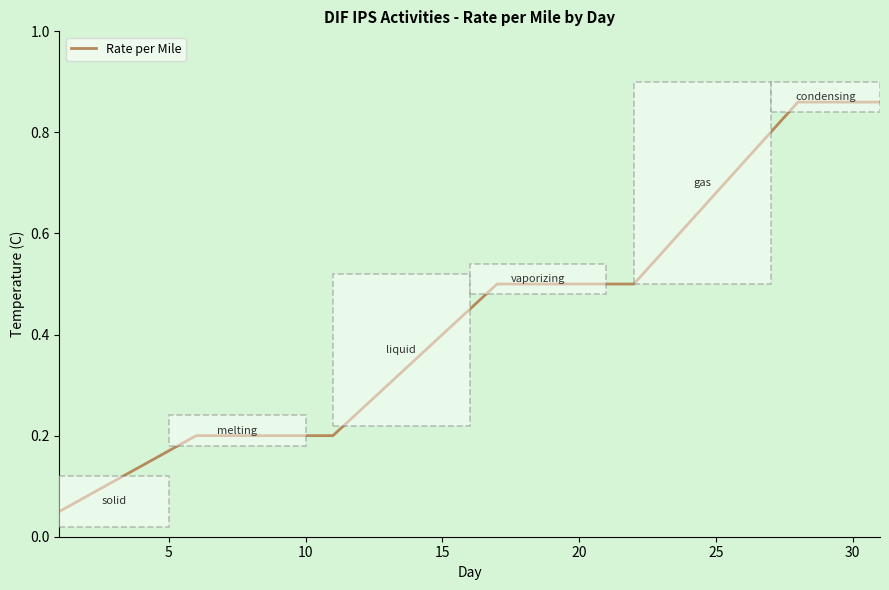

What is the difference between the maximum and minimum values?

0.8